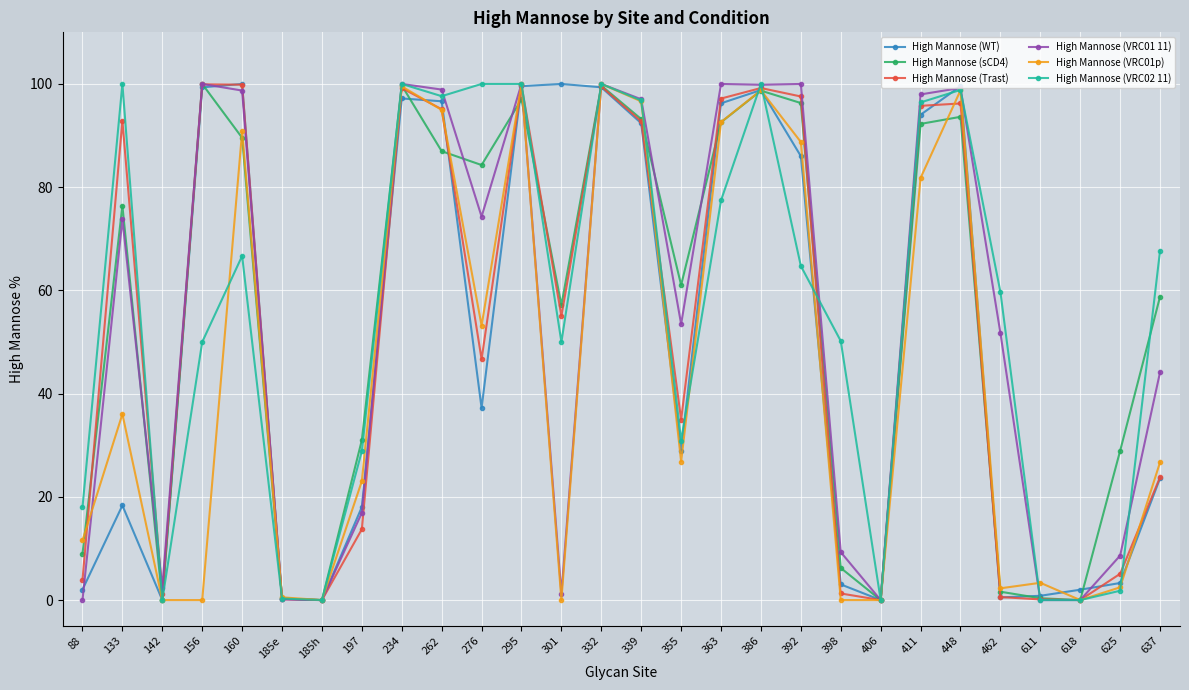

Rank the series at 301 from highest to lowest value.

High Mannose (WT), High Mannose (sCD4), High Mannose (Trast), High Mannose (VRC02 11), High Mannose (VRC01 11), High Mannose (VRC01p)